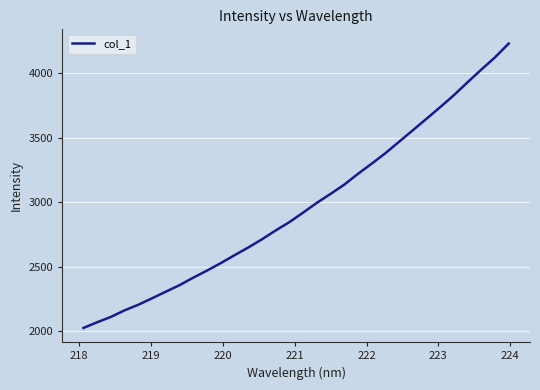

What is the greatest value displayed?

4230.9